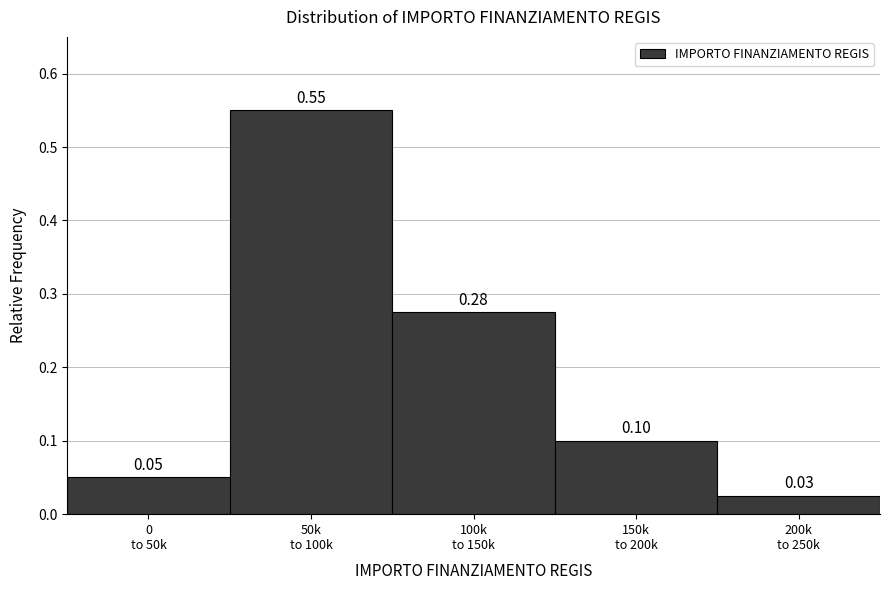

What is the sum of all values?

1.0